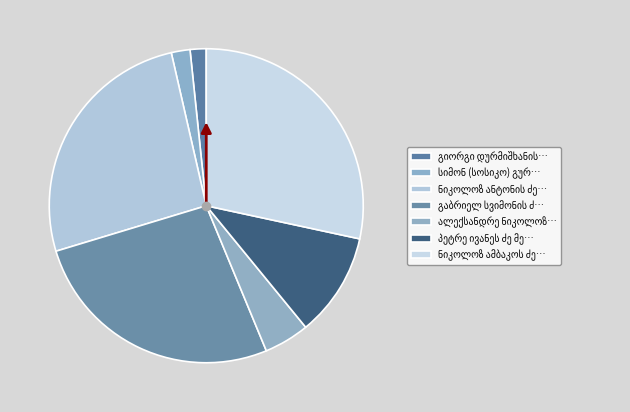

Which category has the biggest portion of the pie?

ნიკოლოზ ამბაკოს ძე გოგიტიძე